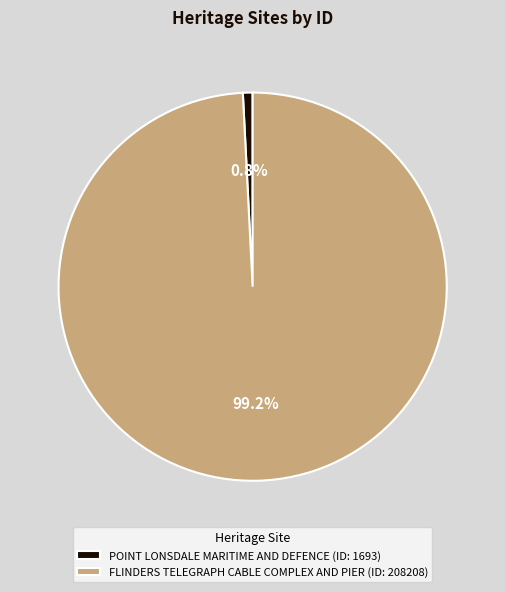

Which has a higher value, POINT LONSDALE MARITIME AND DEFENCE (ID: 1693) or FLINDERS TELEGRAPH CABLE COMPLEX AND PIER (ID: 208208)?

FLINDERS TELEGRAPH CABLE COMPLEX AND PIER (ID: 208208)